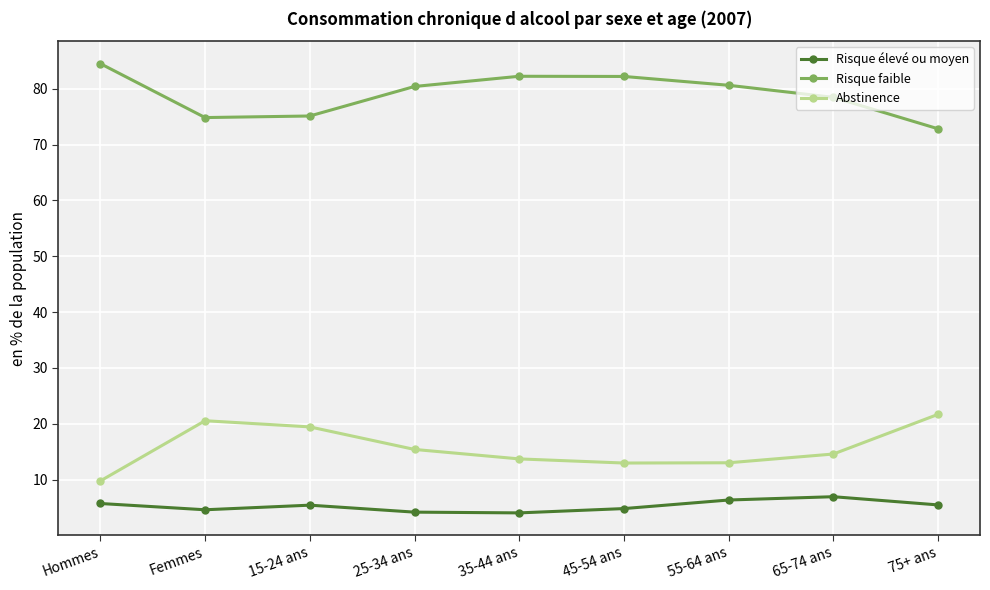

What position from the right is 25-34 ans?

6